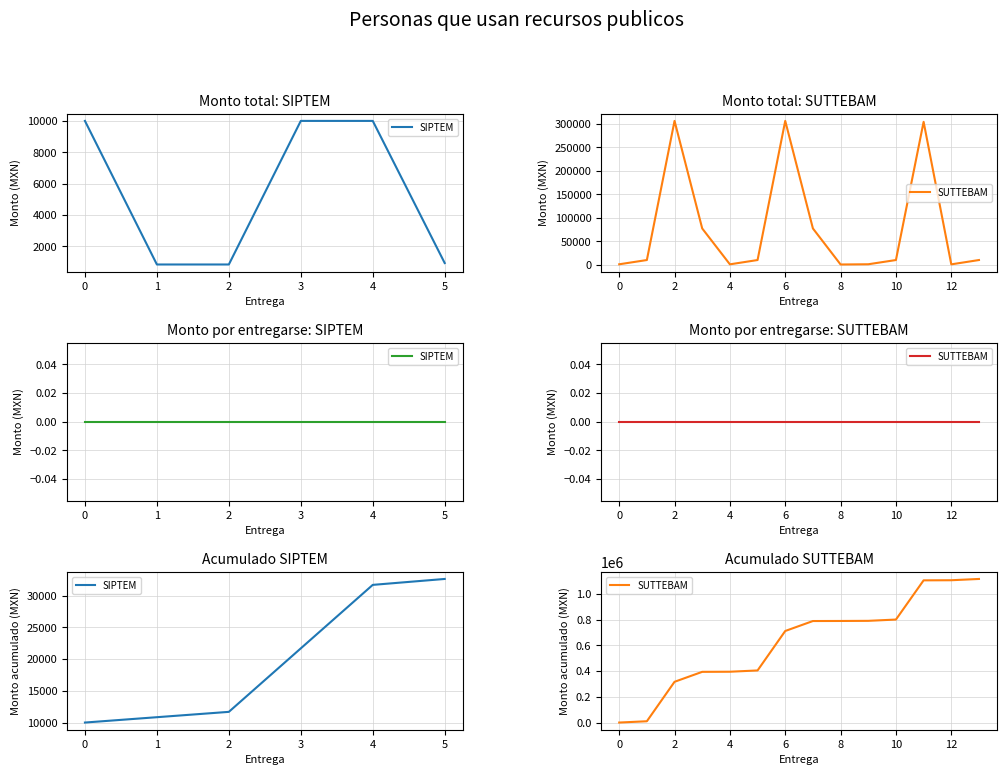

At which label does the data first exceed 10000?

2